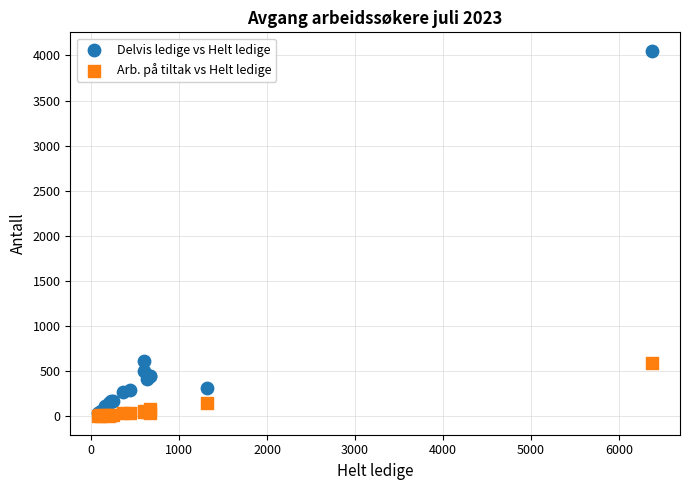

Which series contains the lowest Y value?

Arb. på tiltak vs Helt ledige